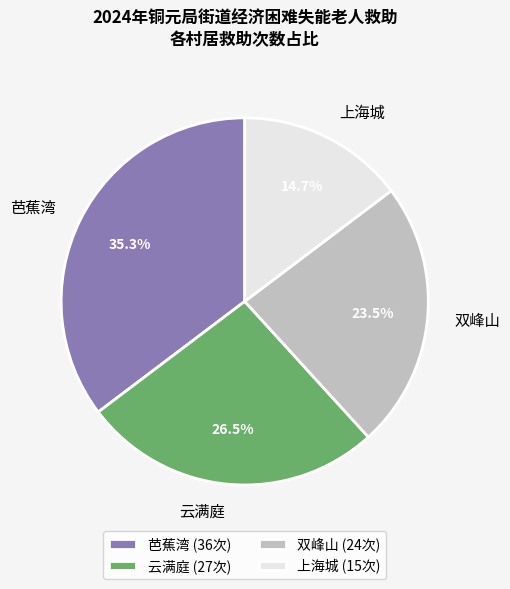

Which has a higher value, 云满庭 or 双峰山?

云满庭